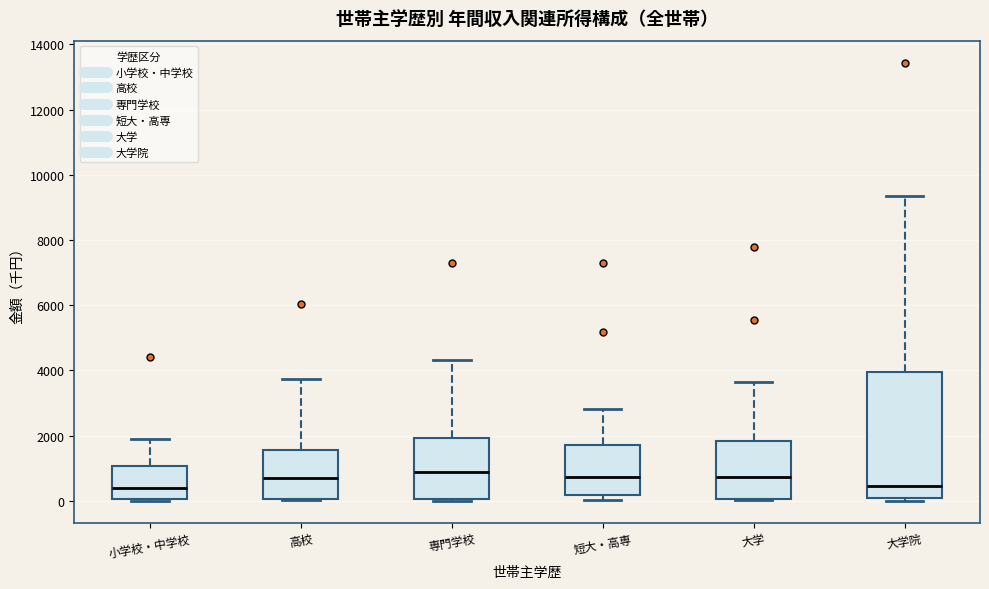

Which box is the tallest, from its lower edge to its upper edge?

大学院